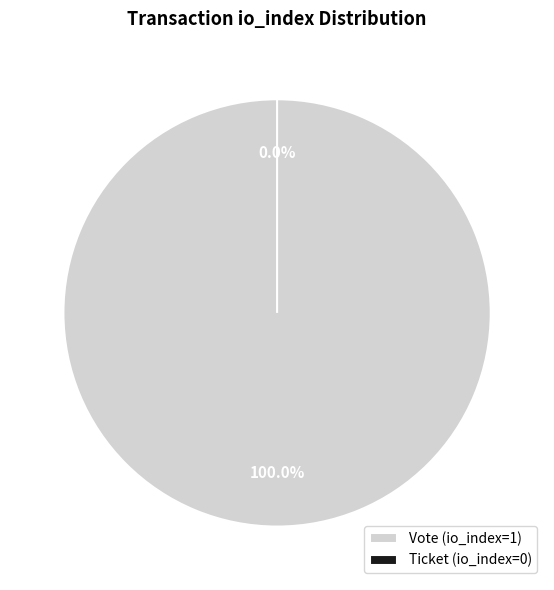

How many segments does this pie chart have?

2